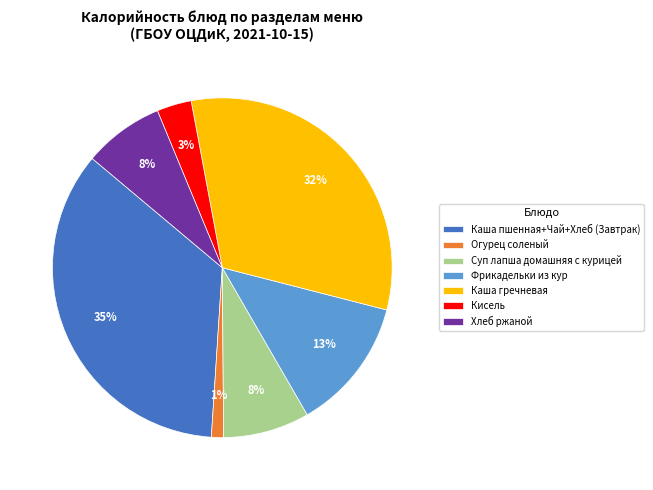

Do Кисель and Каша гречневая together represent more than half of the pie?

No